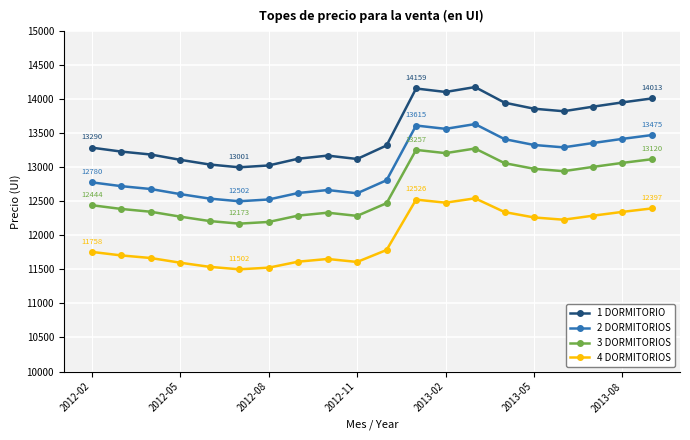

Which series has the largest range (max minus min)?

1 DORMITORIO